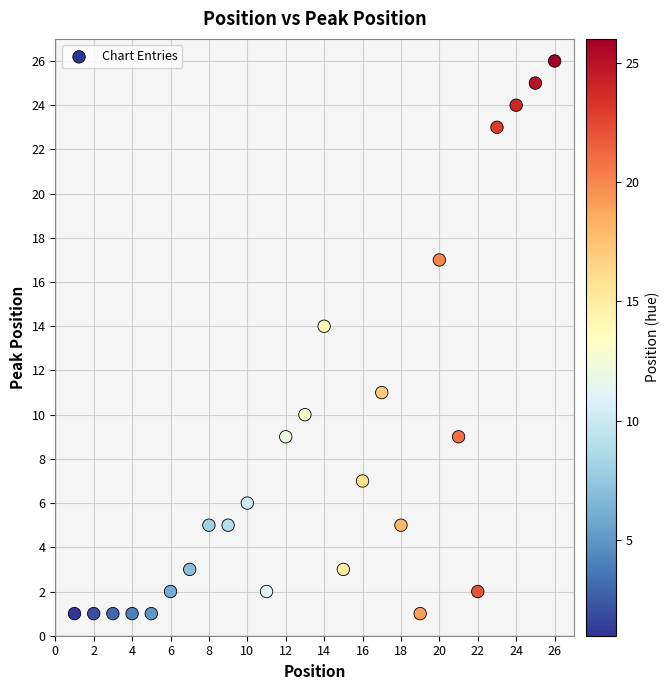

What Y value in the scatter plot is closest to 13?

14